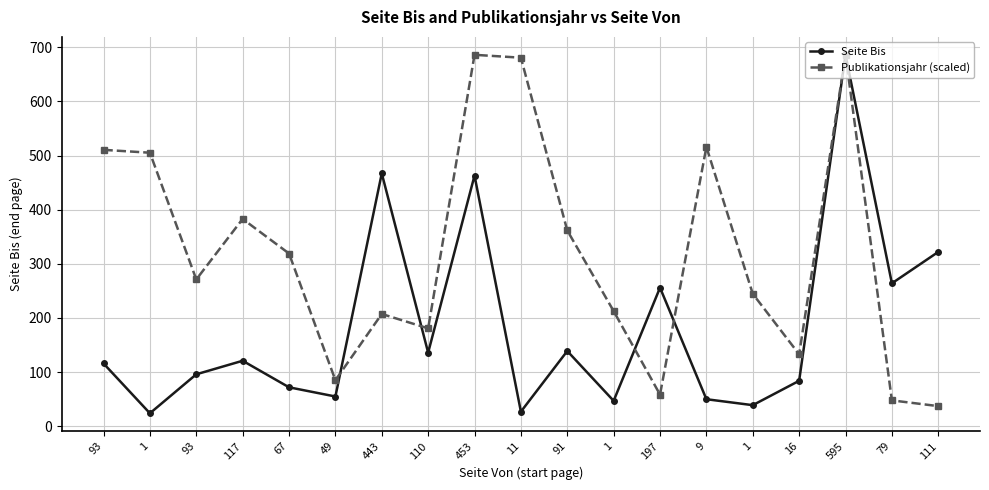

Does the chart have visible grid lines?

Yes